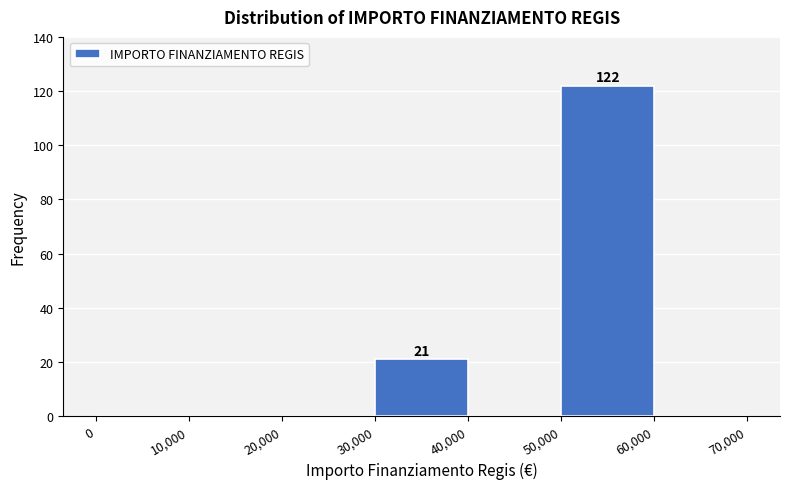

Over which range of the x-axis is the bar tallest?

50,000 to 60,000